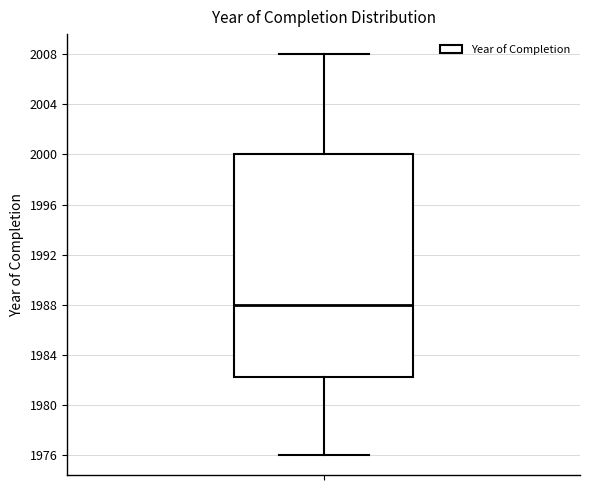

Read this box plot against the y-axis: the position of the median line, the range covered by the box, and the ends of both whiskers. The values are not printed on the chart, so give them approximately, as read against the axis.

median 1988.0, box 1982.5 to 2000.0, whiskers 1976.0 to 2008.0